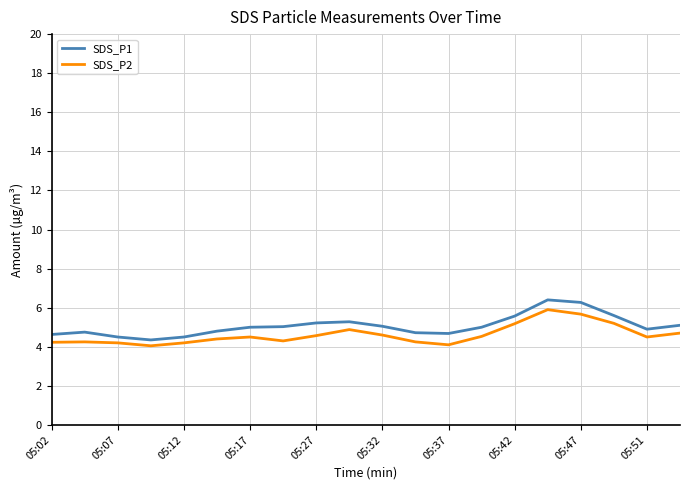

What is the maximum value shown in the chart?

6.4